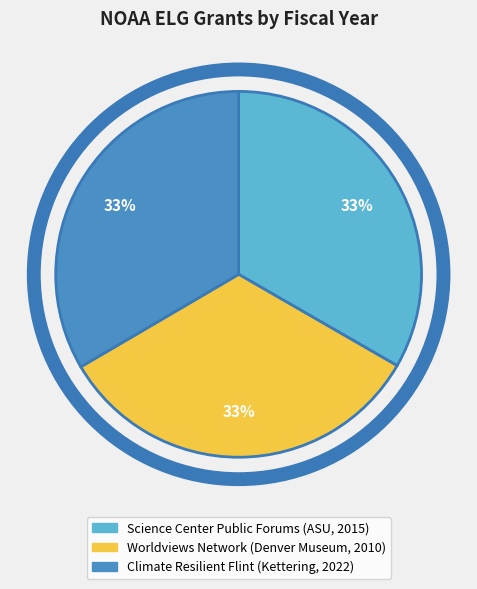

What percentage is the Science Center Public Forums (ASU, 2015) slice, to the nearest percent?

33%